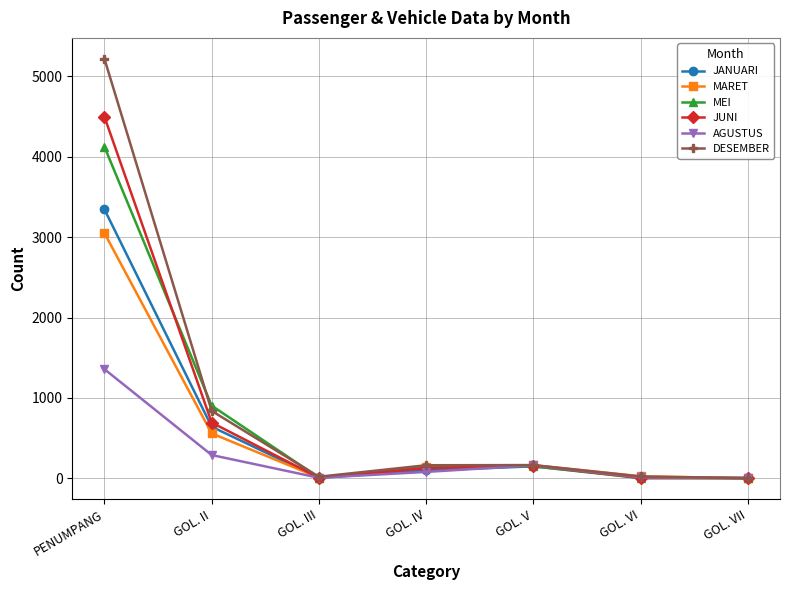

What position from the left is GOL. V?

5